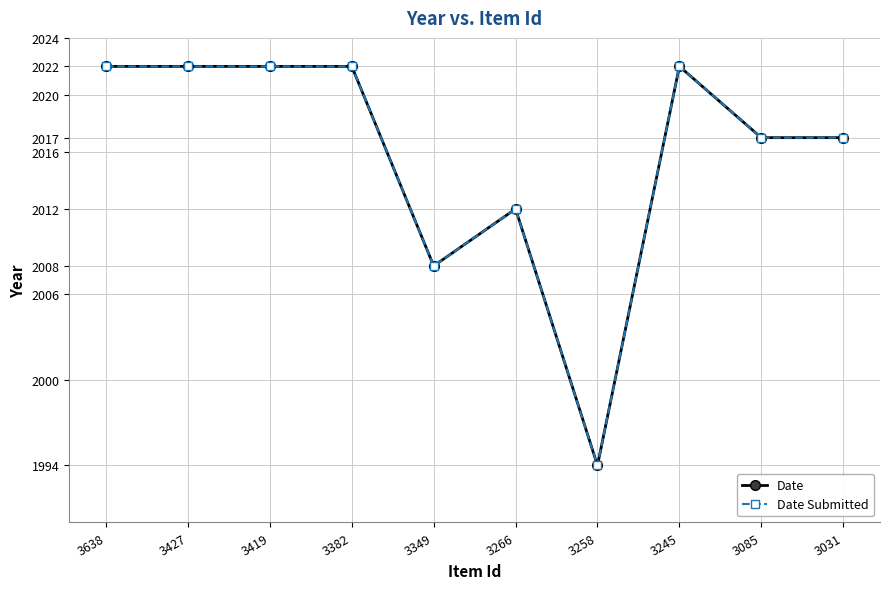

Is the value of Date at 3245 greater than the value of Date Submitted at 3427?

No